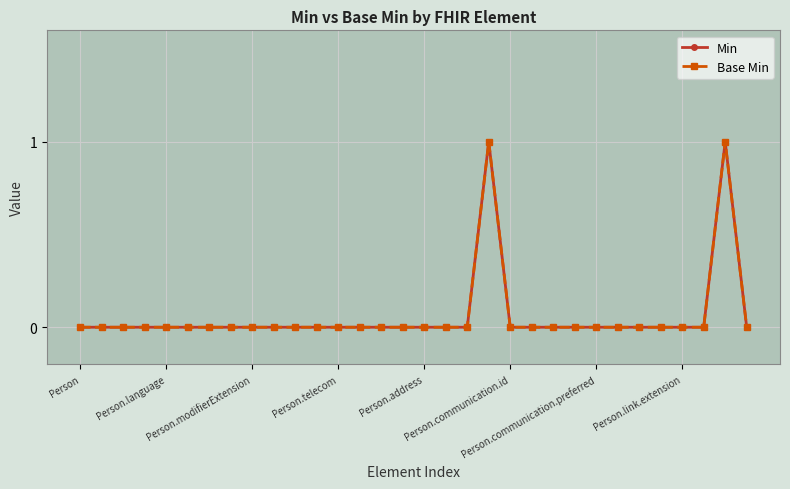

Is this an area chart (filled region under the line)?

No